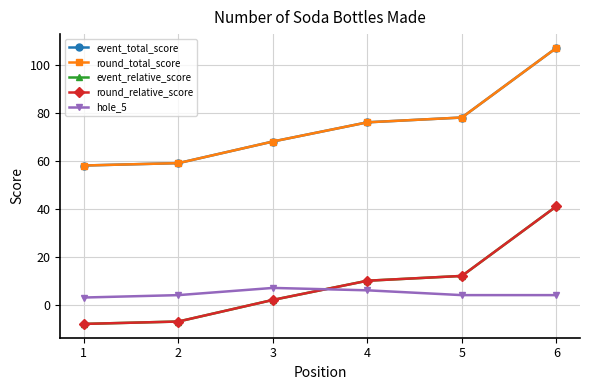

Does the chart have visible grid lines?

Yes